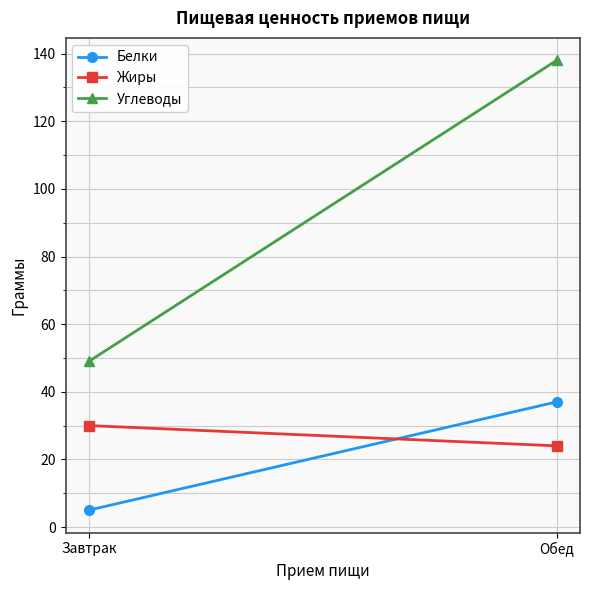

At which category does the chart reach its minimum across all series?

Завтрак